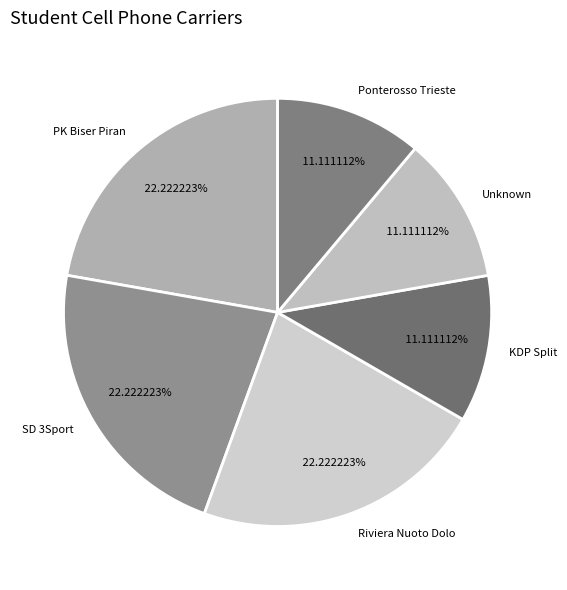

Is PK Biser Piran the majority of the pie?

No